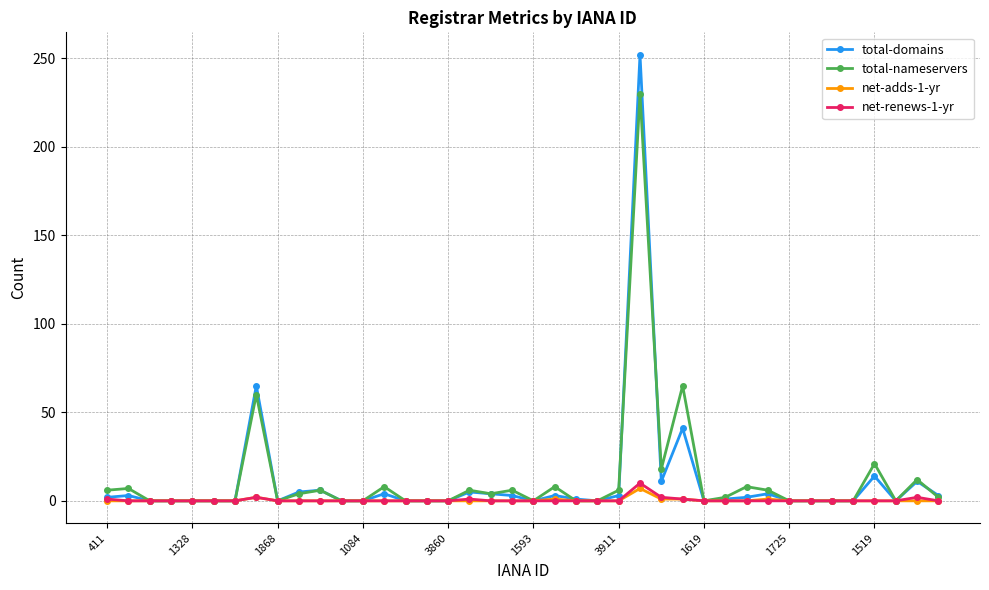

What is the difference between the maximum and minimum values in the total-nameservers series?

230